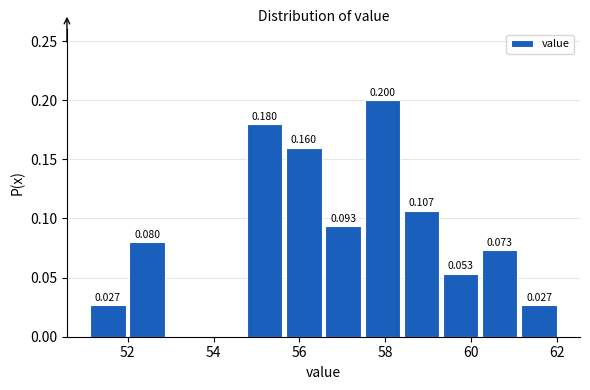

Over which range of the x-axis is the bar tallest?

57.4 to 58.4